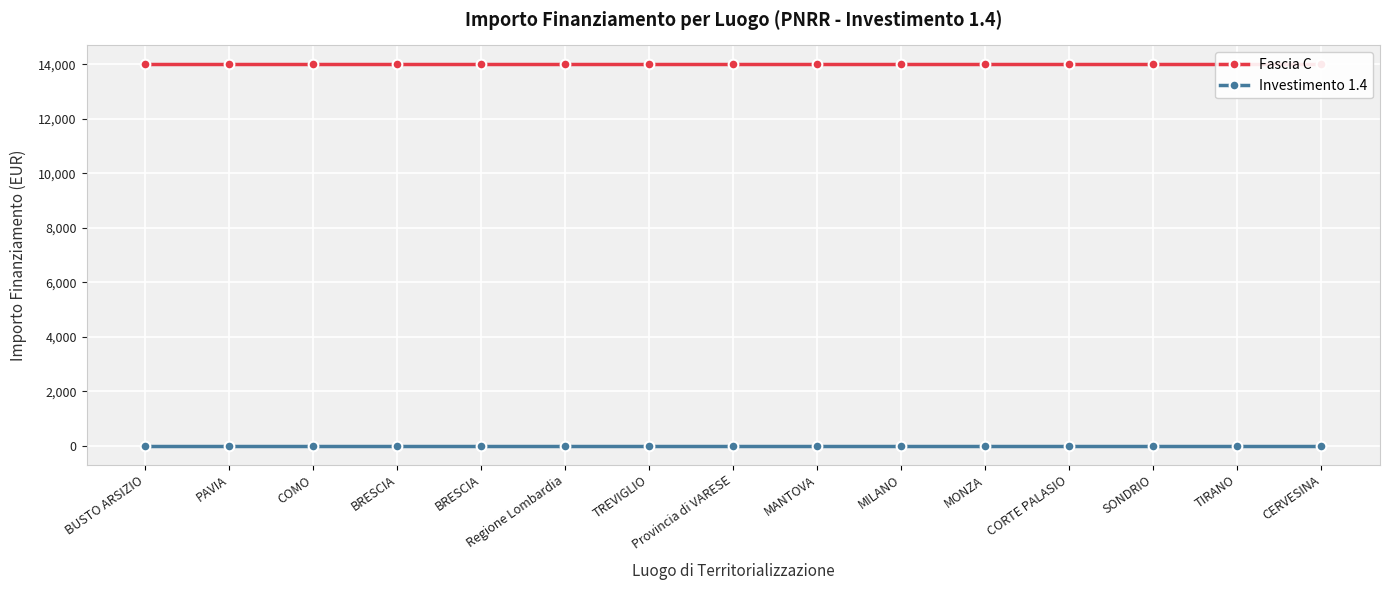

Is the value of Fascia C at Provincia di VARESE greater than the value of Investimento 1.4 at SONDRIO?

Yes